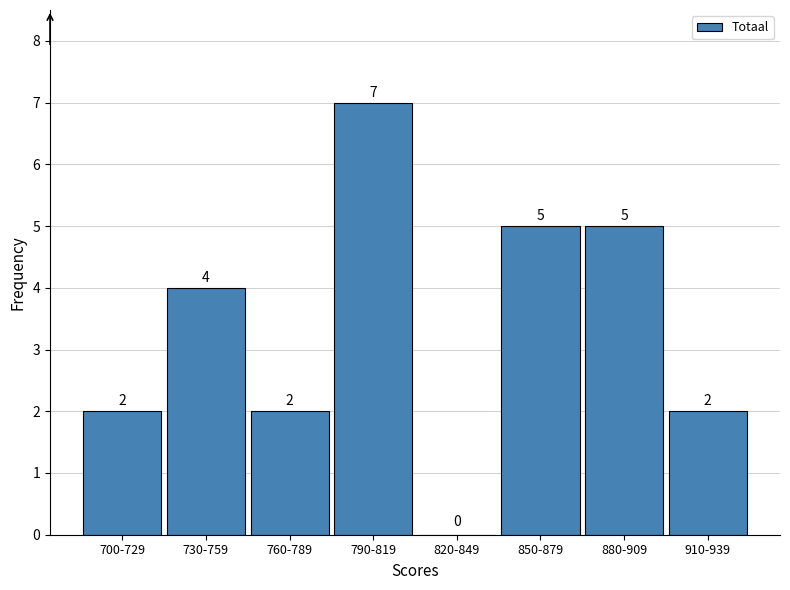

Reading right to left, extract all data points from this chart.

910-939=2	880-909=5	850-879=5	820-849=0	790-819=7	760-789=2	730-759=4	700-729=2